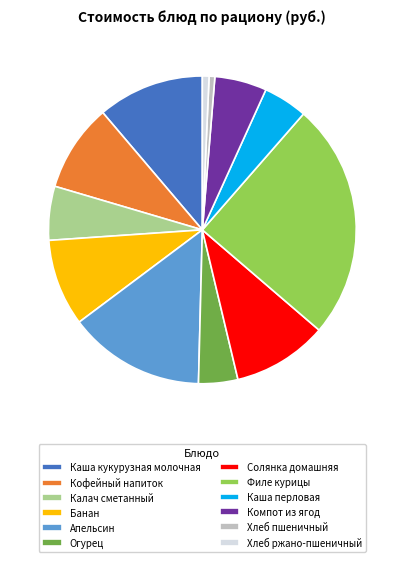

What is the largest slice in the pie chart?

Филе курицы